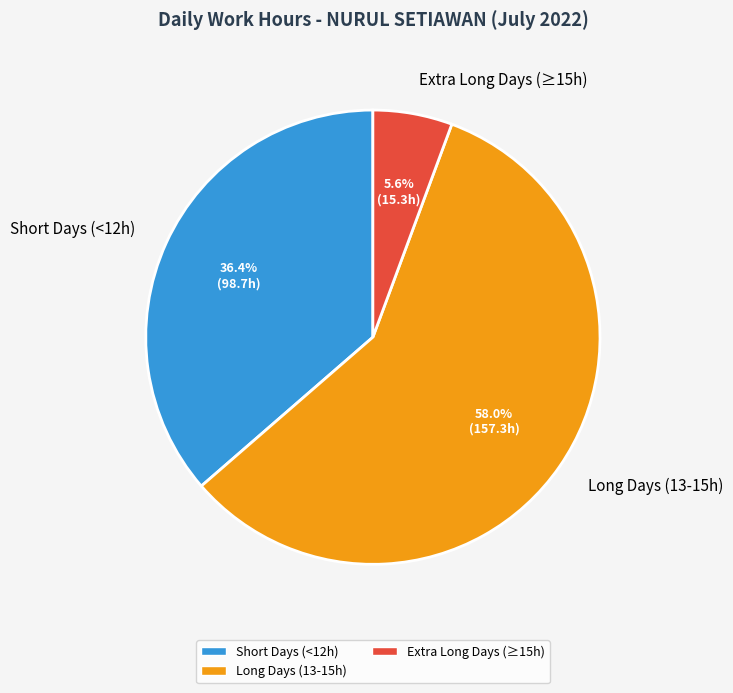

Between Long Days (13-15h) and Short Days (<12h), which is larger?

Long Days (13-15h)